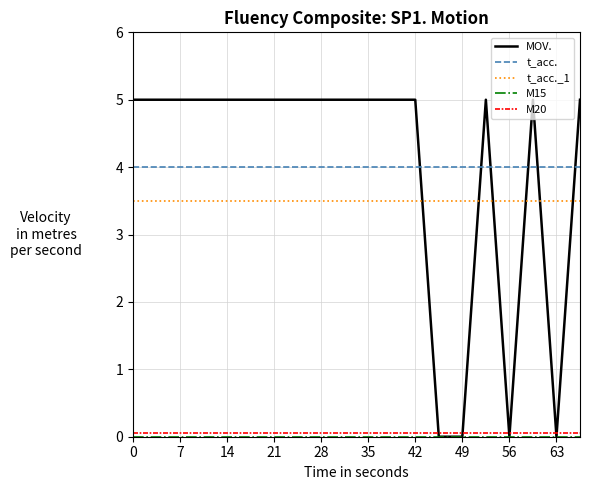

How many categories are shown in the chart?

20